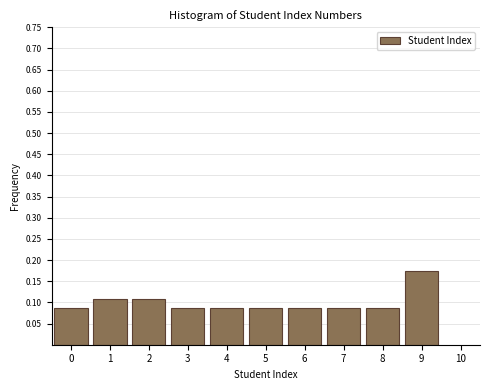

What is the sum of all values?

1.0